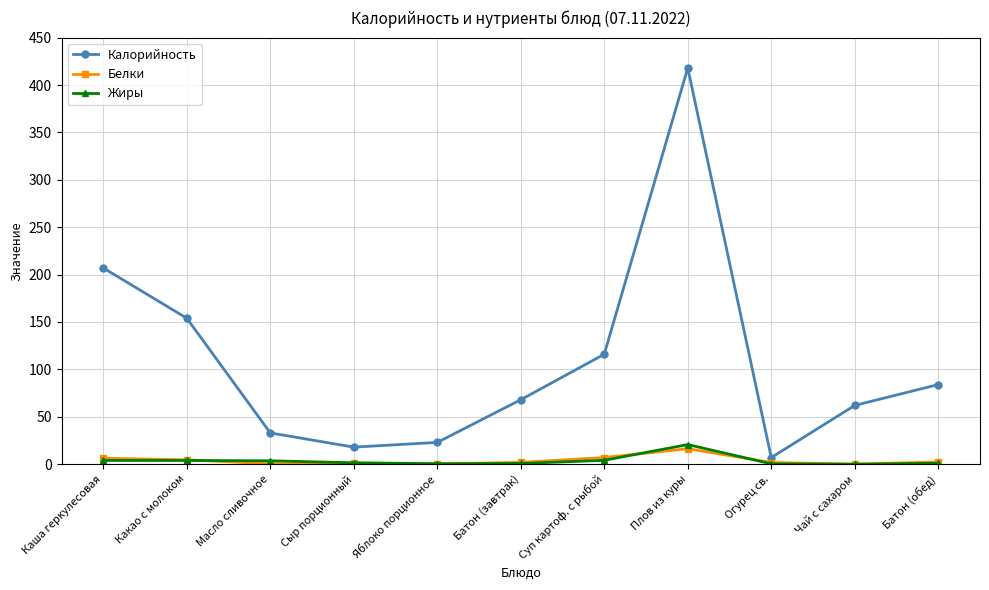

How many interior local peaks does the Калорийность series have?

1